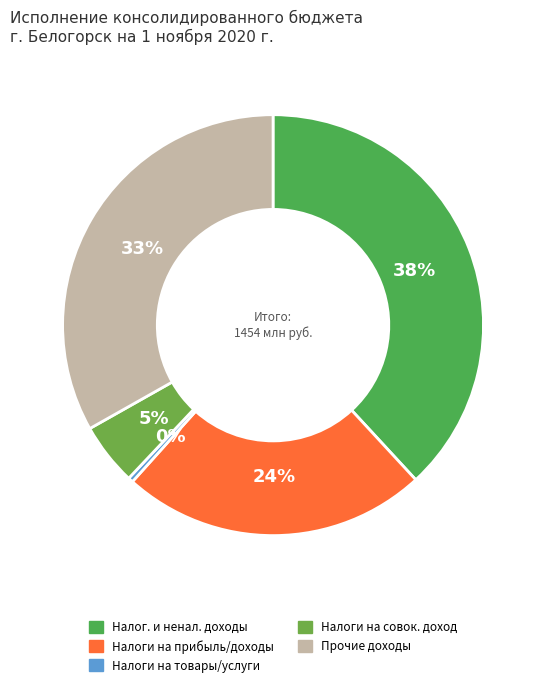

How many slices are in this pie chart?

5